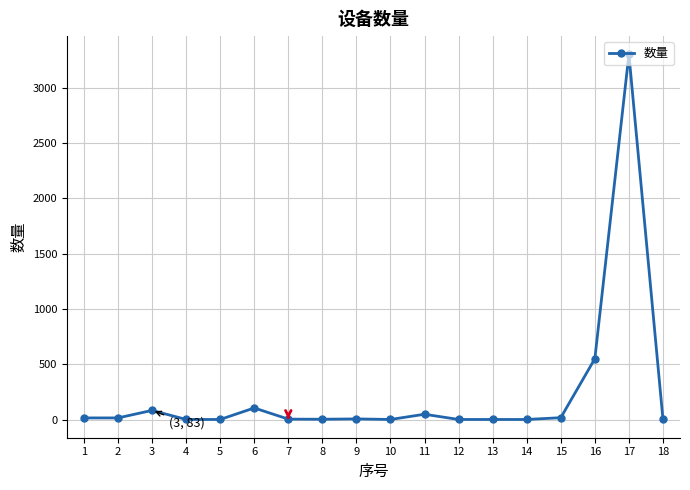

True or false: there are more than 2 points higher than both neighbors.

True